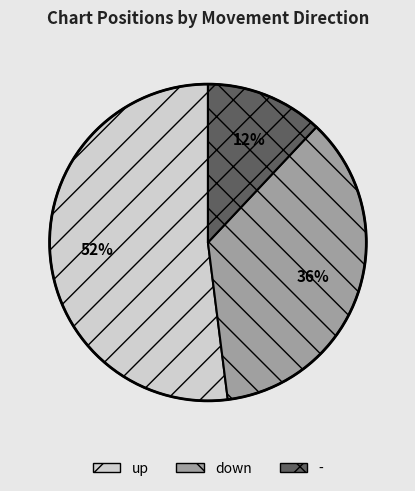

Do up and - together represent more than half of the pie?

Yes